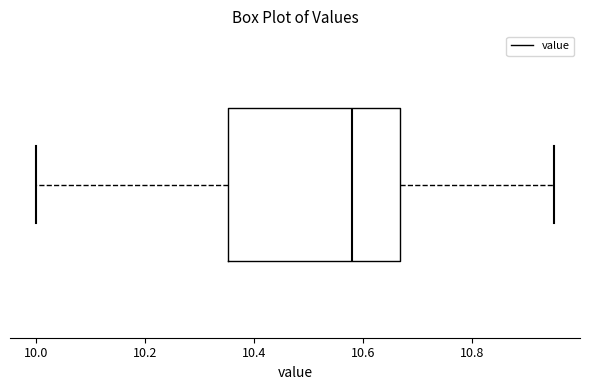

Where does the median line of the box sit on the x-axis? The values are not printed on the chart, so give them approximately, as read against the axis.

10.58